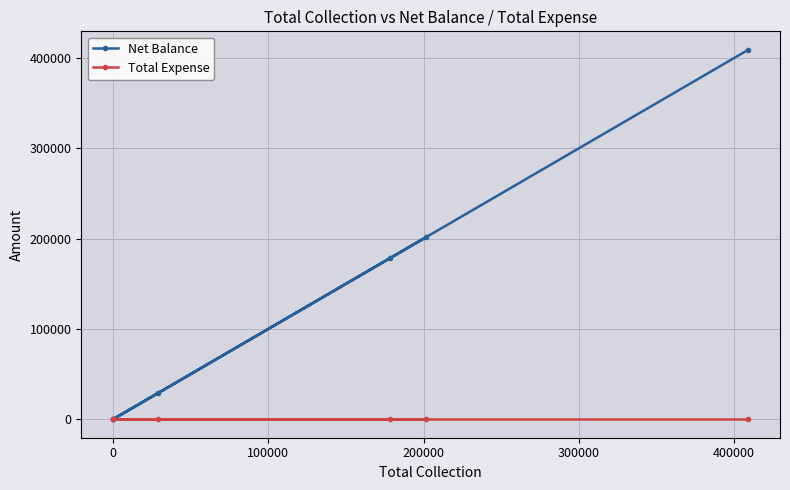

What is the sum of the Net Balance values at 300000 and 400000?

409153